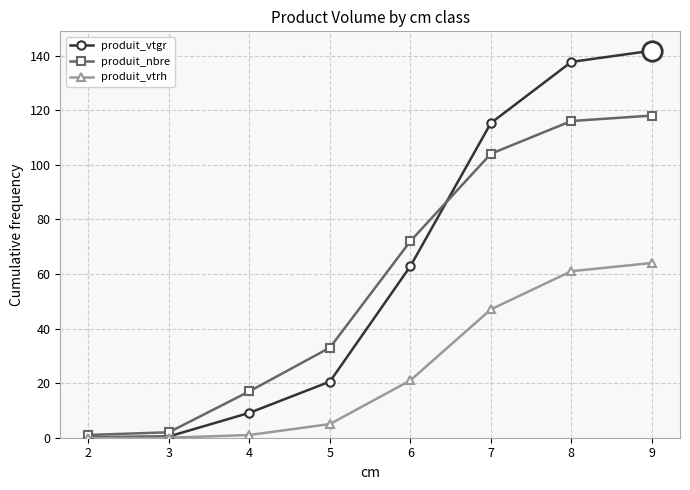

Which label corresponds to the largest value in the chart?

9